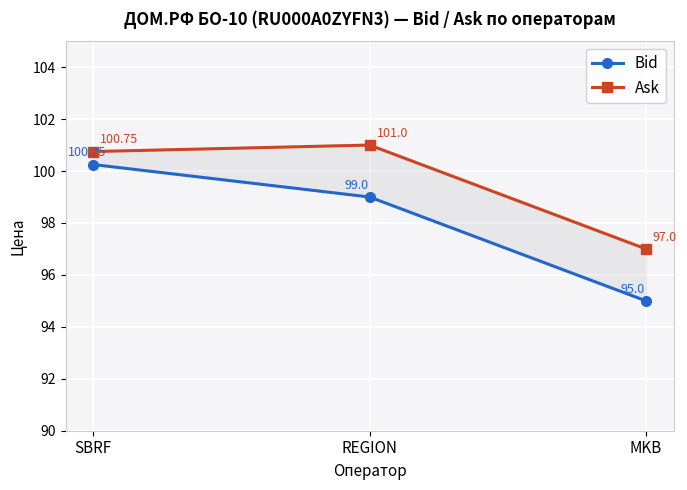

The value of Ask at REGION is 159.9. True or false?

False